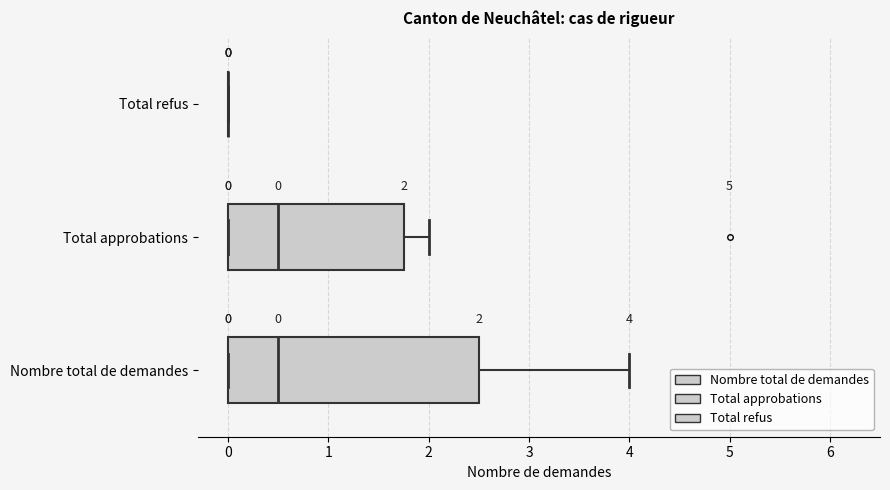

Comparing the boxes themselves (not the whiskers), which one is the widest?

Nombre total de demandes